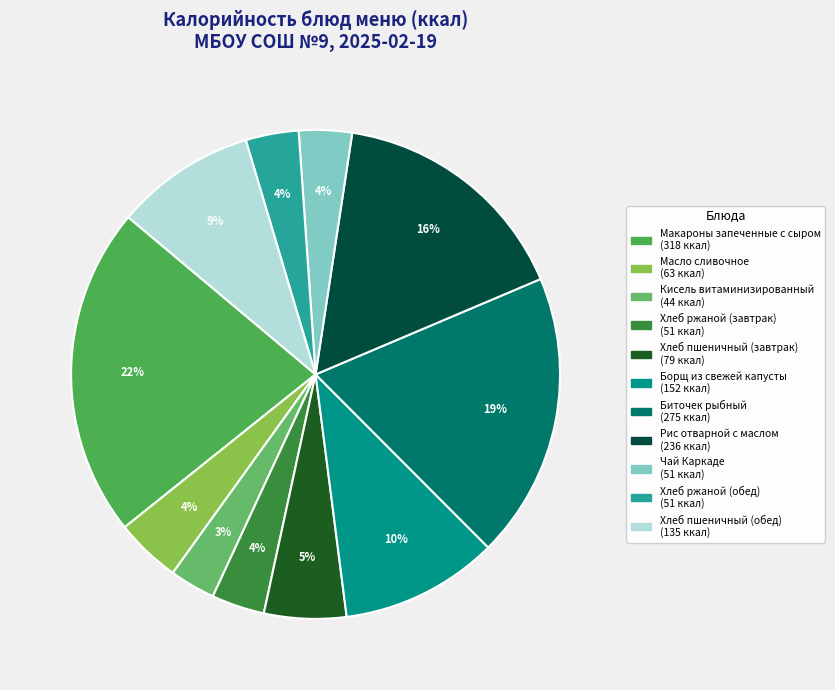

How many segments does this pie chart have?

11